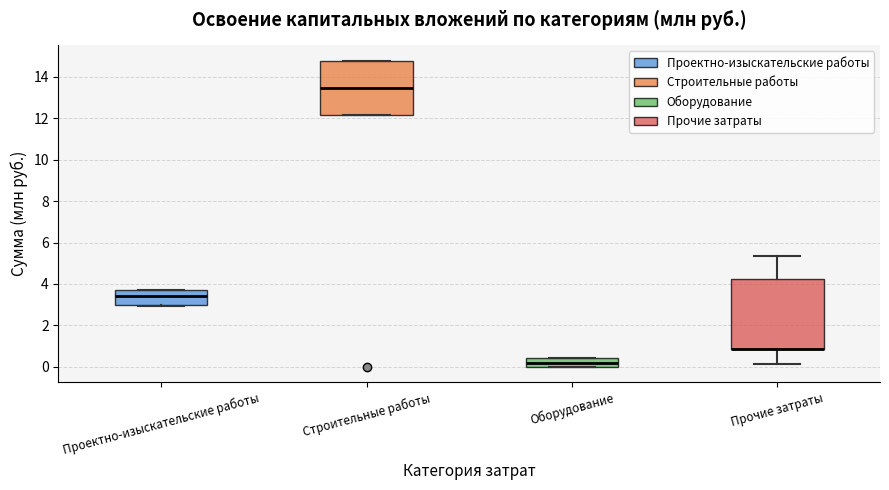

Reading left to right, read every box against the y-axis: the position of its median line, the range the box covers, and the ends of its whiskers. The values are not printed on the chart, so give them approximately, as read against the axis.

Проектно-изыскательские работы: median 3.4, box 3.0 to 3.8, whiskers 3.0 to 3.8
Строительные работы: median 13.4, box 12.2 to 14.8, whiskers 12.2 to 14.8
Оборудование: median 0.2, box 0.0 to 0.4, whiskers 0.0 to 0.4
Прочие затраты: median 0.8 (drawn on the box's lower edge), box 0.8 to 4.2, whiskers 0.2 to 5.4